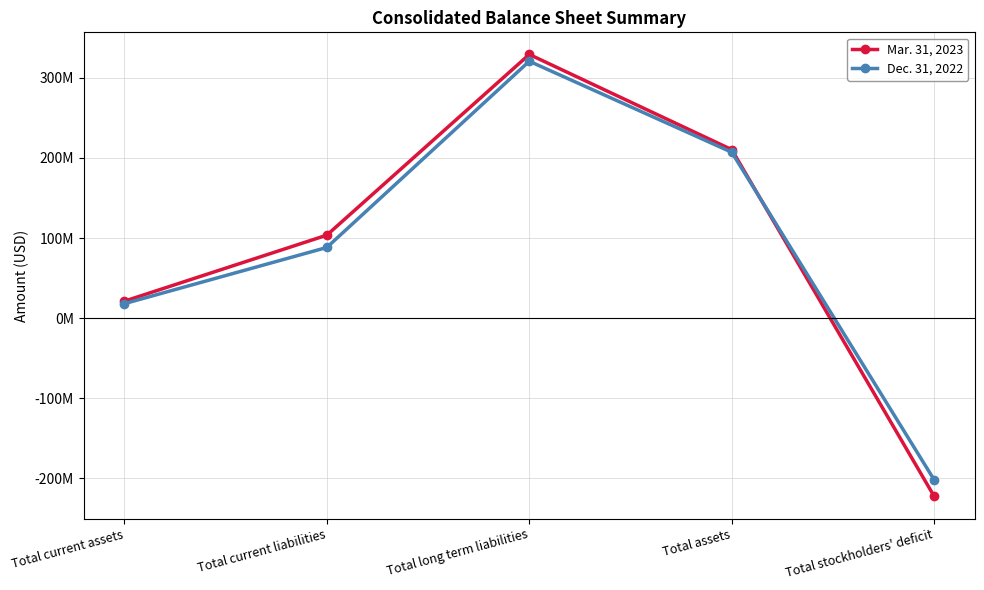

Reading left to right, transcribe all the data shown in this chart.

Mar. 31, 2023: Total current assets=21224000	Total current liabilities=103628000	Total long term liabilities=329173000	Total assets=210381000	Total stockholders' deficit=-222420000
Dec. 31, 2022: Total current assets=18136000	Total current liabilities=88281000	Total long term liabilities=320687000	Total assets=207114000	Total stockholders' deficit=-201854000